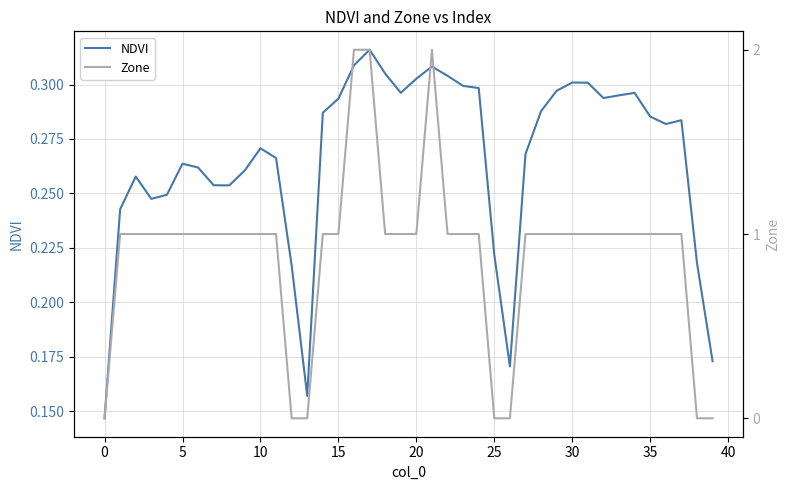

The Zone series shows 0.0 at 12. True or false?

True